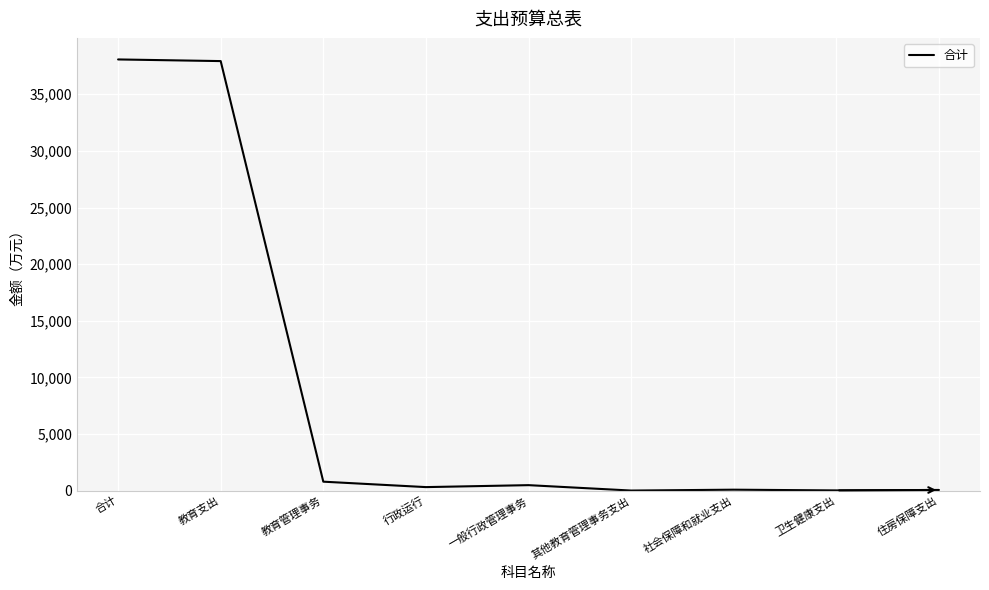

Where is the data nearest to the value 19038?

教育管理事务